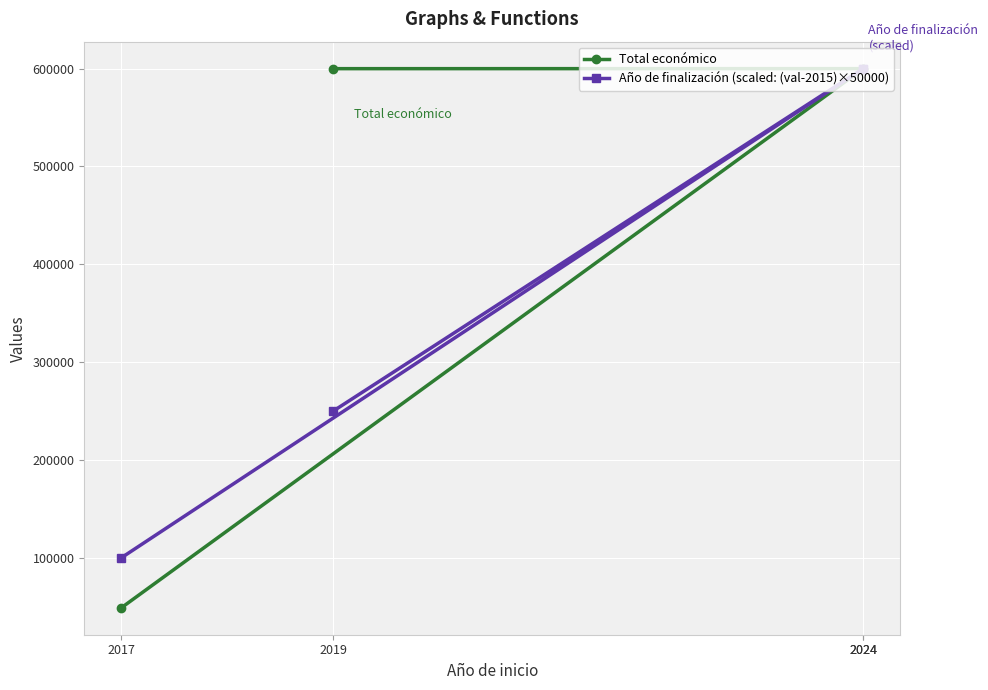

What is the total value across all series at 2019?

849962